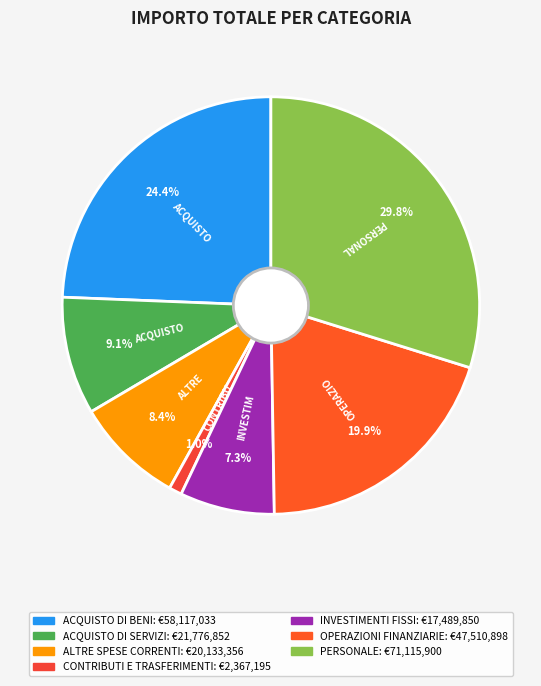

What percentage is the ALTRE SPESE CORRENTI slice, to the nearest percent?

8%